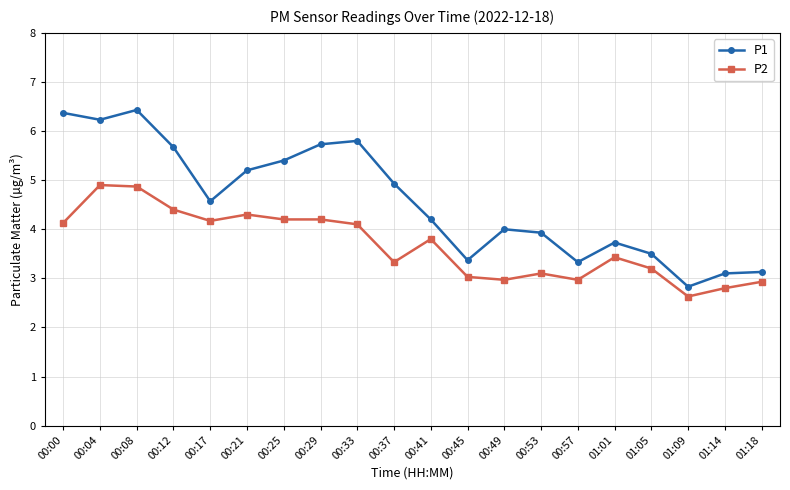

Where is the first local maximum for P1?

00:08